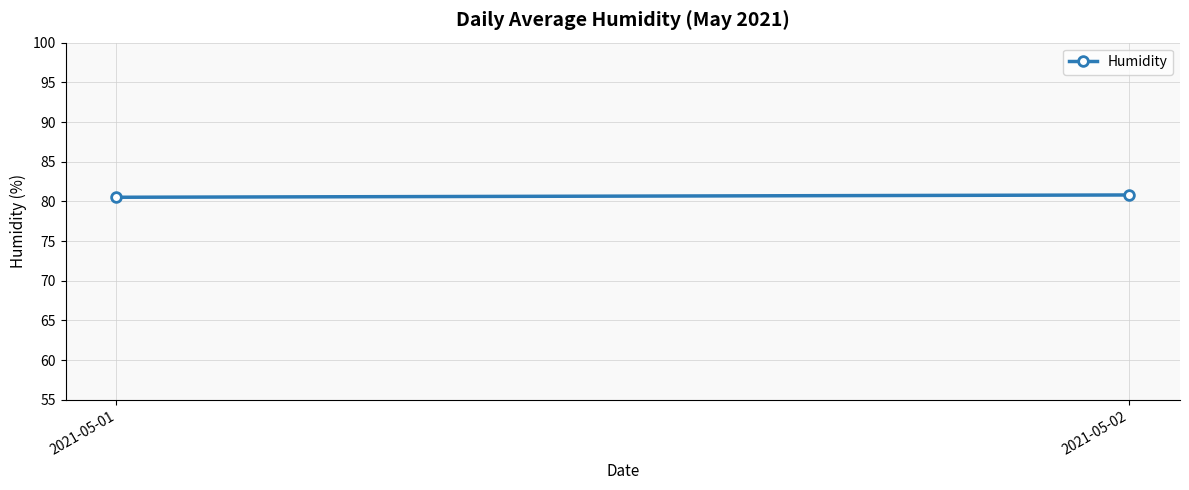

Where is the data nearest to the value 80?

2021-05-01